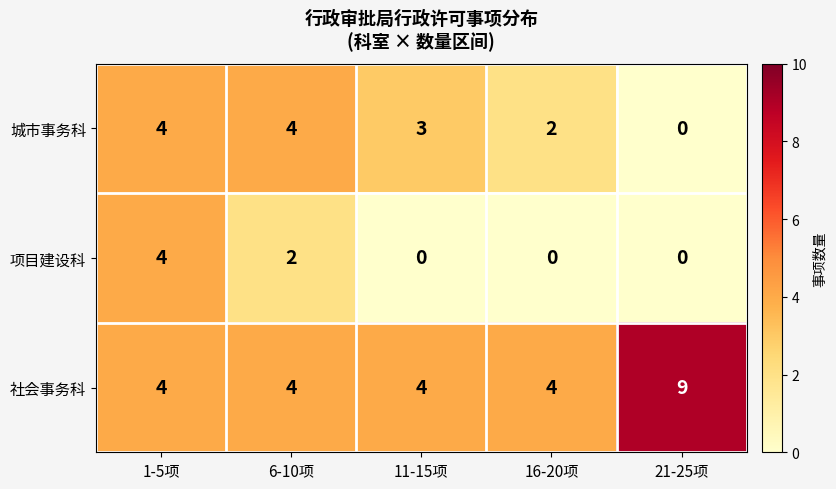

List the series in order of their overall mean, highest first.

社会事务科, 城市事务科, 项目建设科